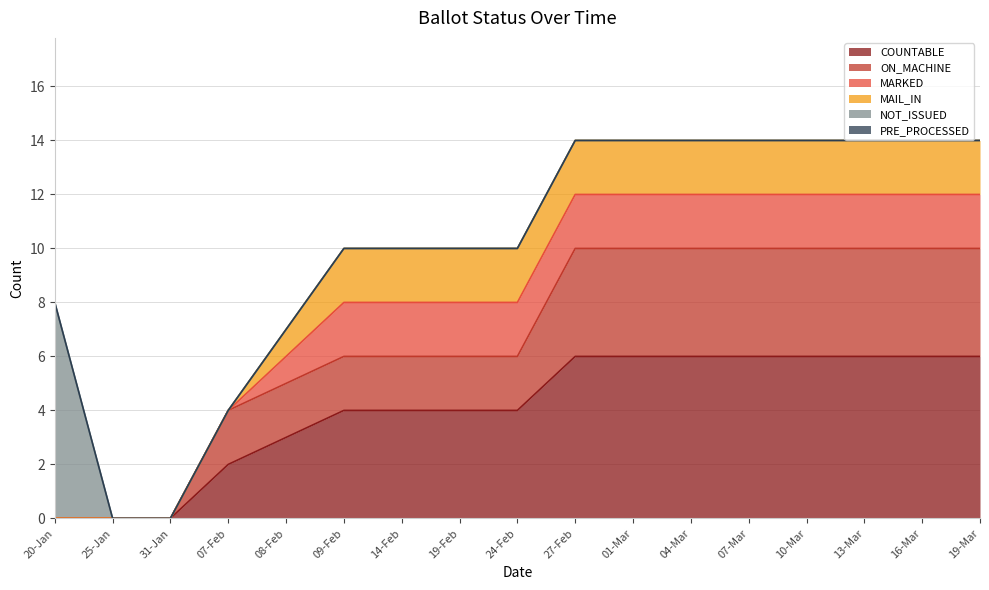

Which has a higher value, 10-Mar or 13-Mar?

10-Mar